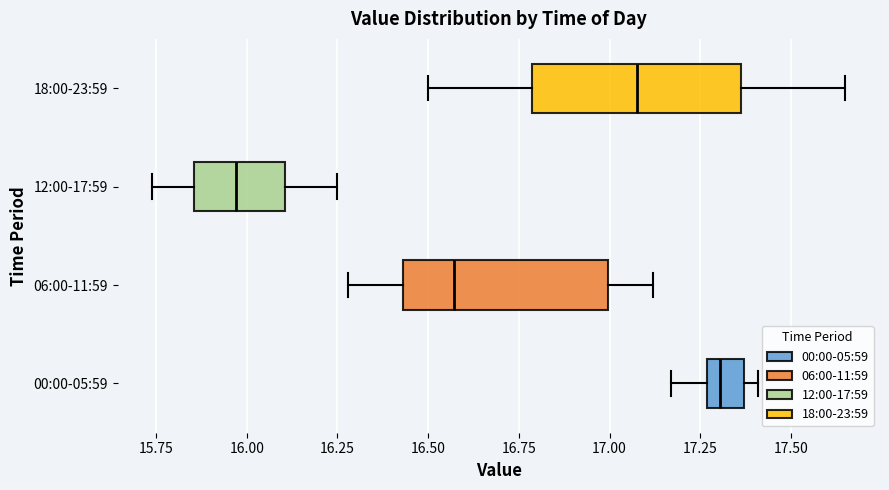

Reading bottom to top, read every box against the x-axis: the position of its median line, the range the box covers, and the ends of its whiskers. The values are not printed on the chart, so give them approximately, as read against the axis.

00:00-05:59: median 17.30, box 17.25 to 17.35, whiskers 17.15 to 17.40
06:00-11:59: median 16.55, box 16.45 to 17.00, whiskers 16.30 to 17.10
12:00-17:59: median 15.95, box 15.85 to 16.10, whiskers 15.75 to 16.25
18:00-23:59: median 17.10, box 16.80 to 17.35, whiskers 16.50 to 17.65